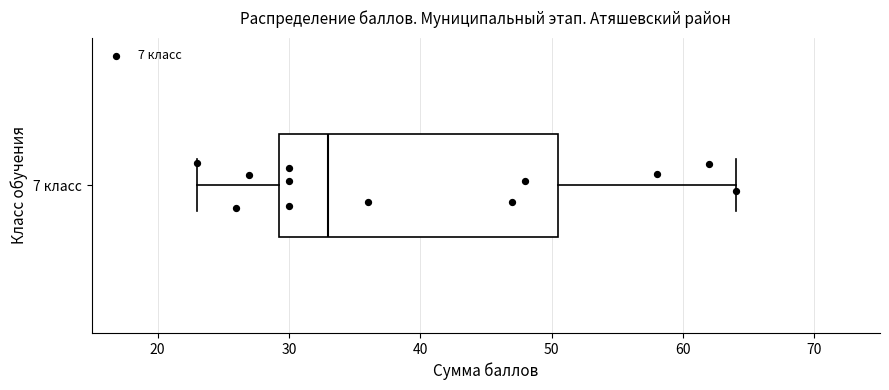

Transcribe this box plot: give where the median line is, the range the box spans, and where the two whiskers end, as read against the x-axis. The values are not printed on the chart, so give them approximately, as read against the axis.

median 33, box 29 to 51, whiskers 23 to 64